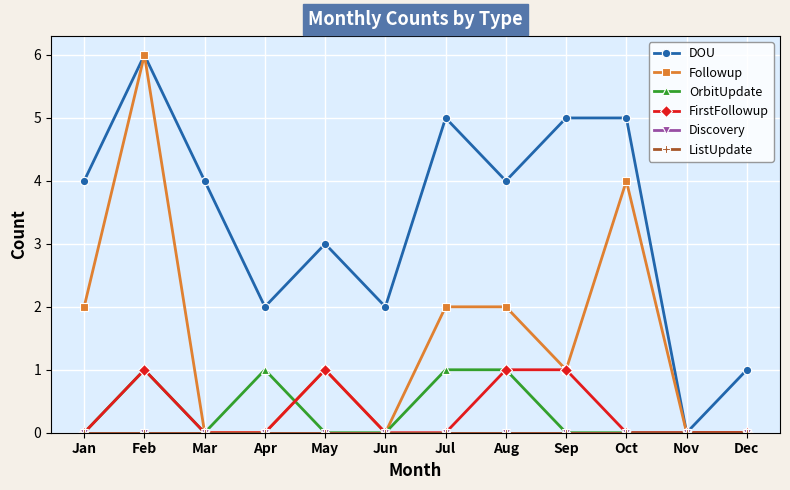

How many lines are shown in the chart?

6